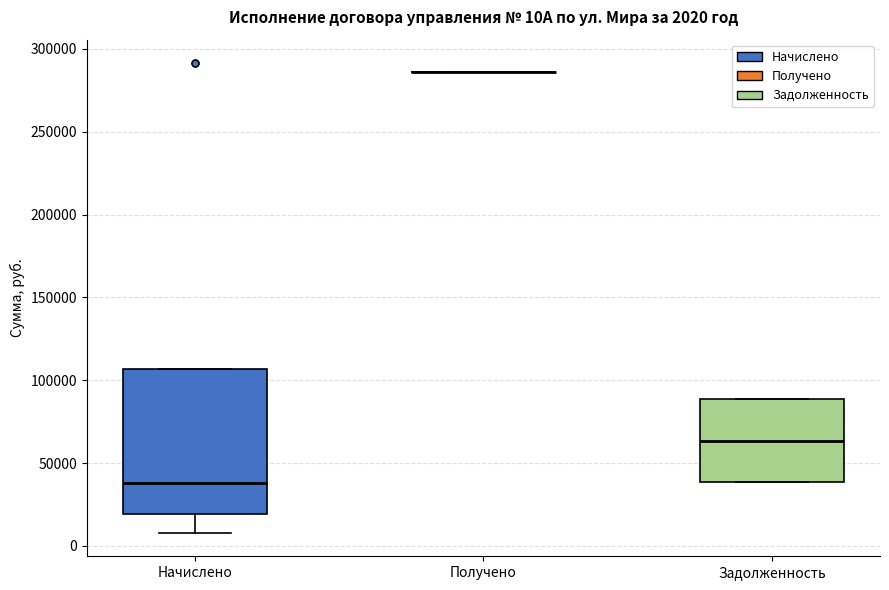

Comparing the boxes themselves (not the whiskers), which one is the tallest?

Начислено